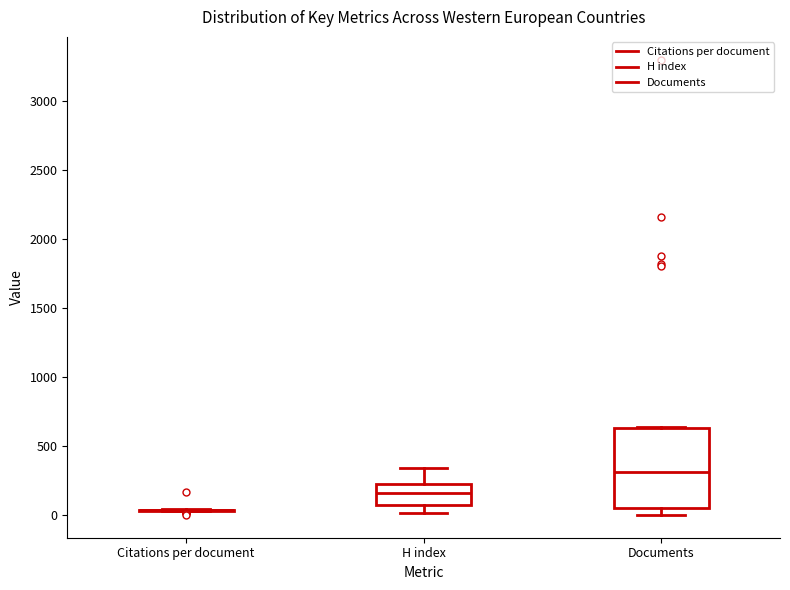

Reading left to right, transcribe this box plot: for each box, give where its median line is, the range the box spans, and where its two whiskers end, as read against the y-axis. The values are not printed on the chart, so give them approximately, as read against the axis.

Citations per document: box collapsed to a line at 50, whiskers 50 to 50
H index: median 150, box 50 to 250, whiskers 0 to 350
Documents: median 300, box 50 to 650, whiskers 0 to 650